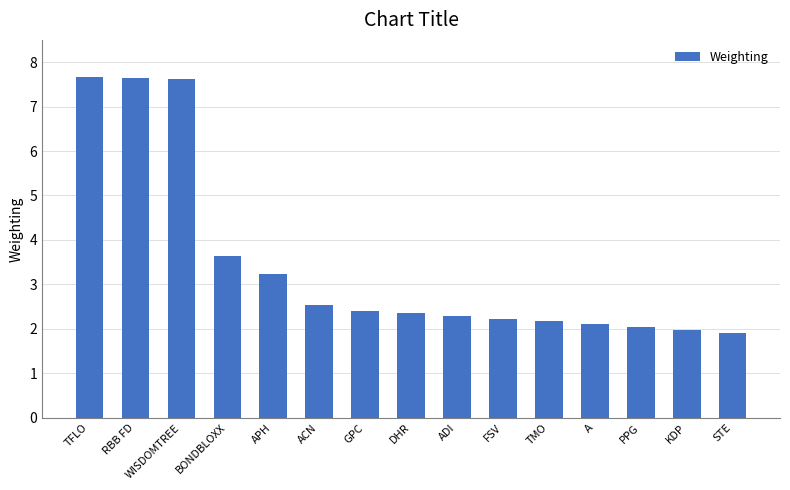

What is the difference between the values at BONDBLOXX and FSV?

1.4